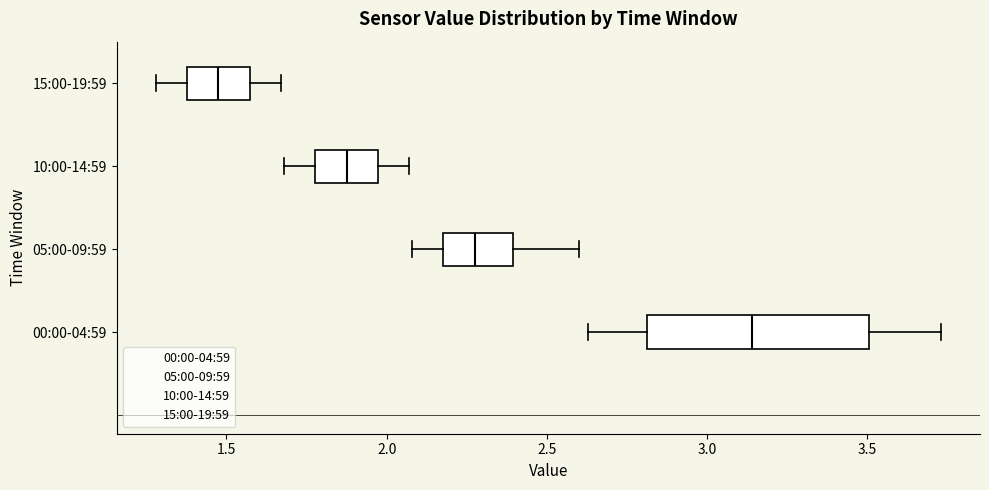

Which box has the furthest to the left median line?

15:00-19:59